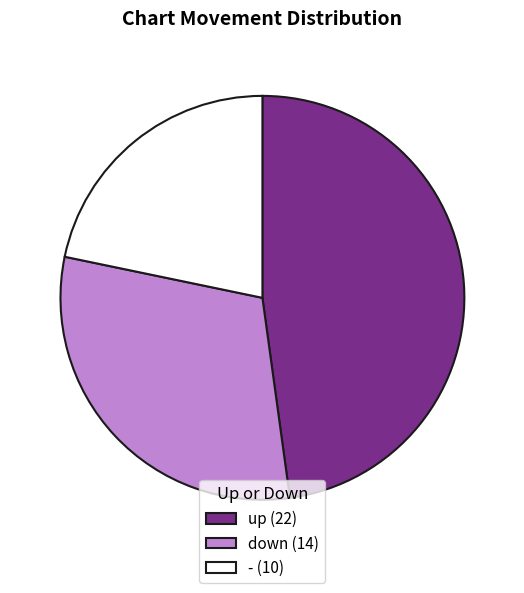

Is it true that - is 31% of the pie?

False